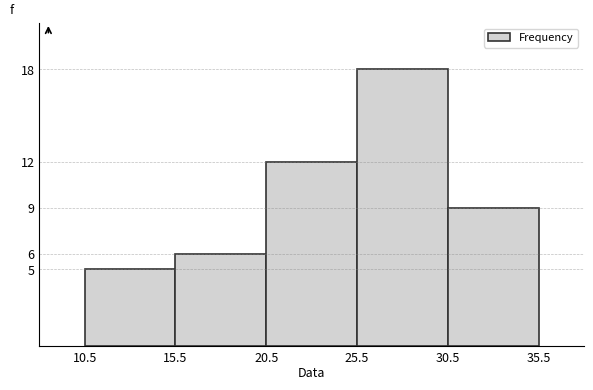

Reading left to right, list every bar in this chart as the range it spans on the x-axis followed by its height. The values are not printed on the chart, so give them approximately, as read against the axis.

10.5 to 15.5: 5
15.5 to 20.5: 6
20.5 to 25.5: 12
25.5 to 30.5: 18
30.5 to 35.5: 9